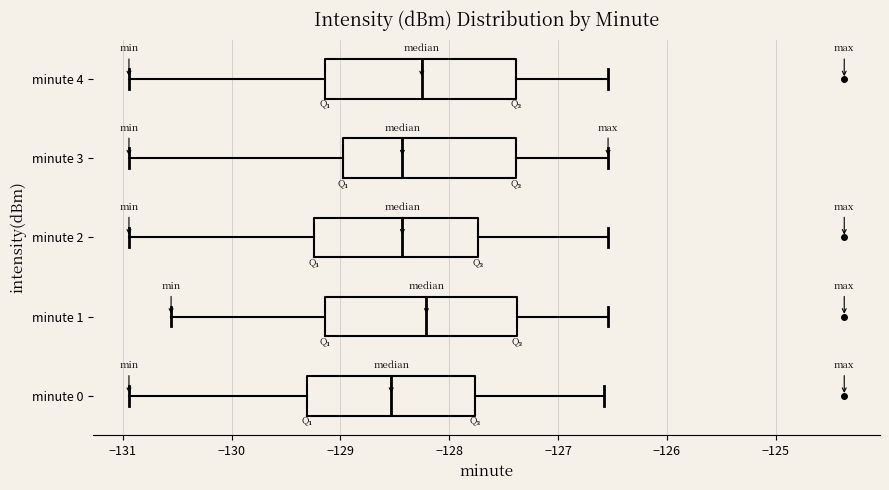

Reading bottom to top, transcribe this box plot: for each box, give where its median line is, the range the box spans, and where its two whiskers end, as read against the x-axis. The values are not printed on the chart, so give them approximately, as read against the axis.

minute 0: median -128.5, box -129.3 to -127.8, whiskers -130.9 to -126.6
minute 1: median -128.2, box -129.1 to -127.4, whiskers -130.6 to -126.5
minute 2: median -128.4, box -129.2 to -127.7, whiskers -130.9 to -126.5
minute 3: median -128.4, box -129.0 to -127.4, whiskers -130.9 to -126.5
minute 4: median -128.3, box -129.1 to -127.4, whiskers -130.9 to -126.5